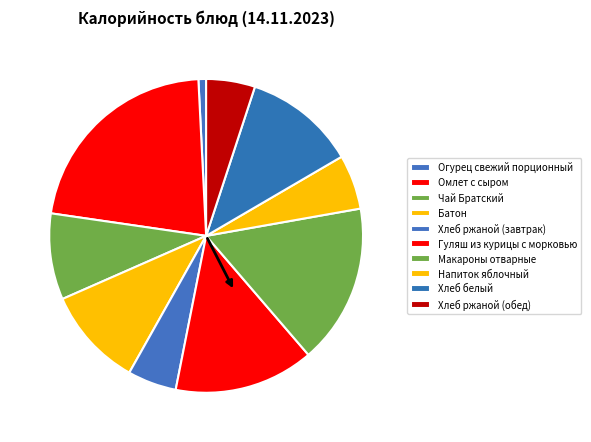

To the nearest percent, what is the difference between the largest and smallest slice percentages?

21%